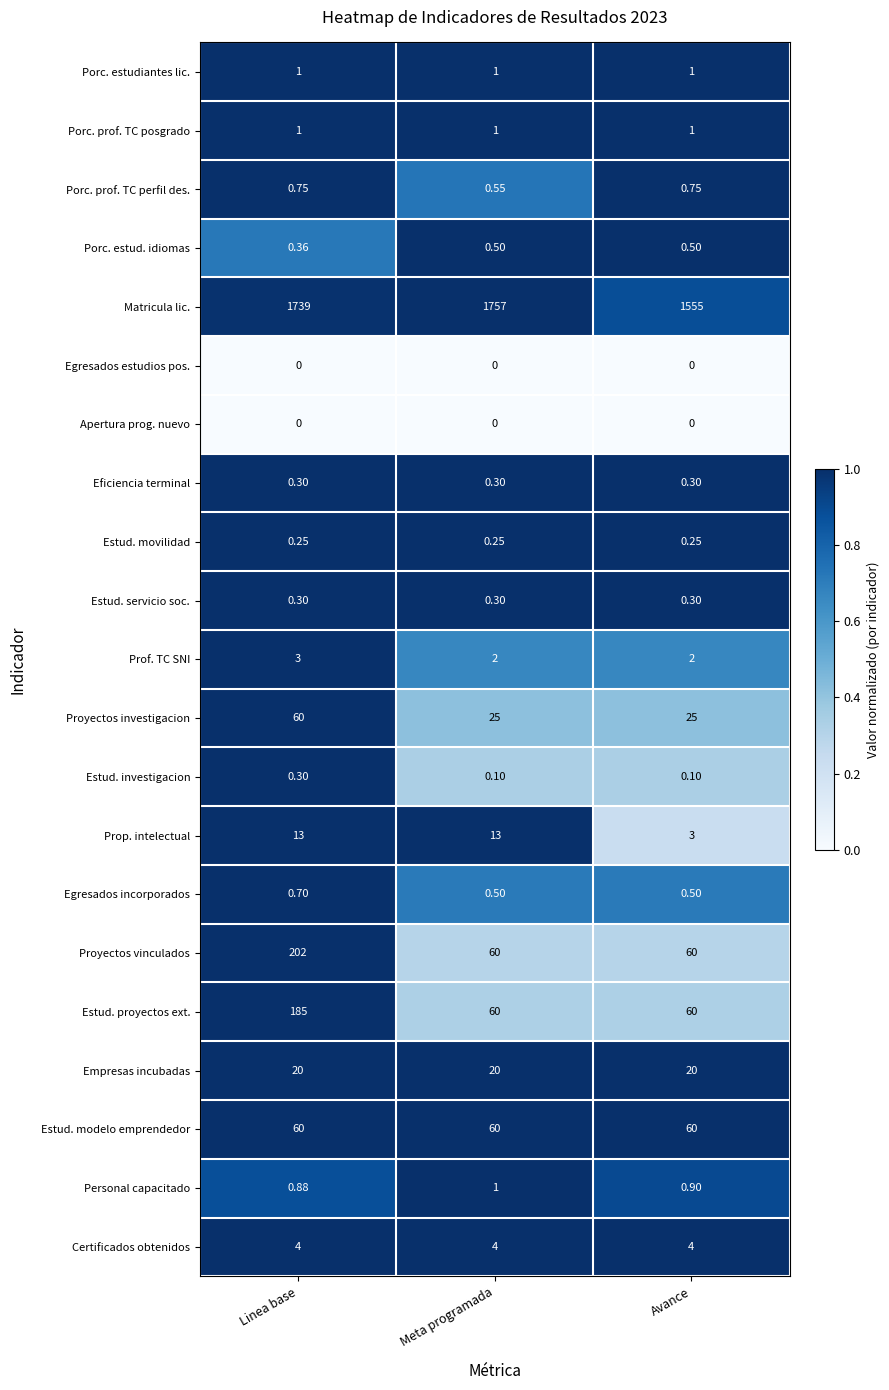

At which label is Porc. prof. TC perfil des. closest to 0?

Meta programada